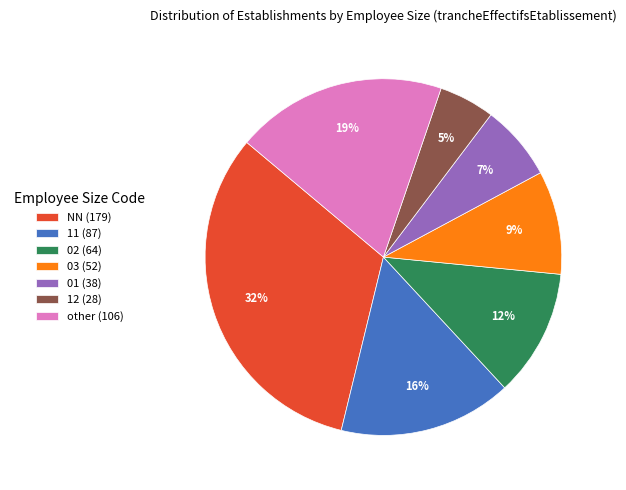

To the nearest percent, what percentage of the pie is 01?

7%